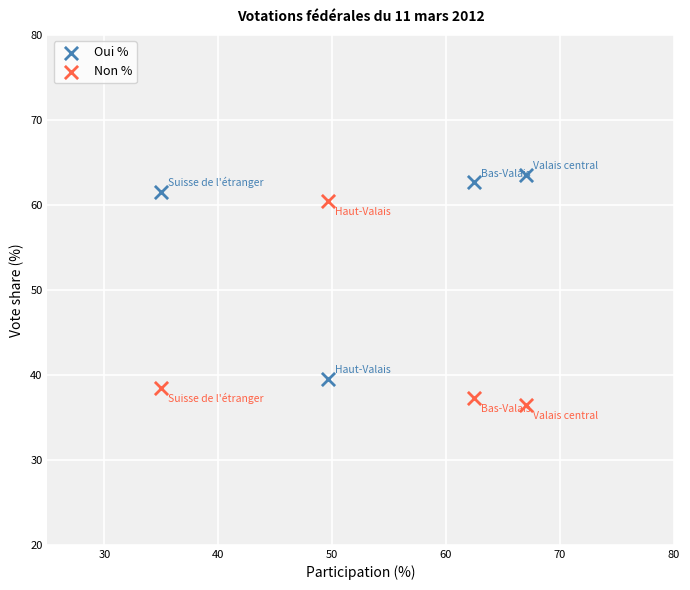

Across all data points, what is the average Y value?

50.0